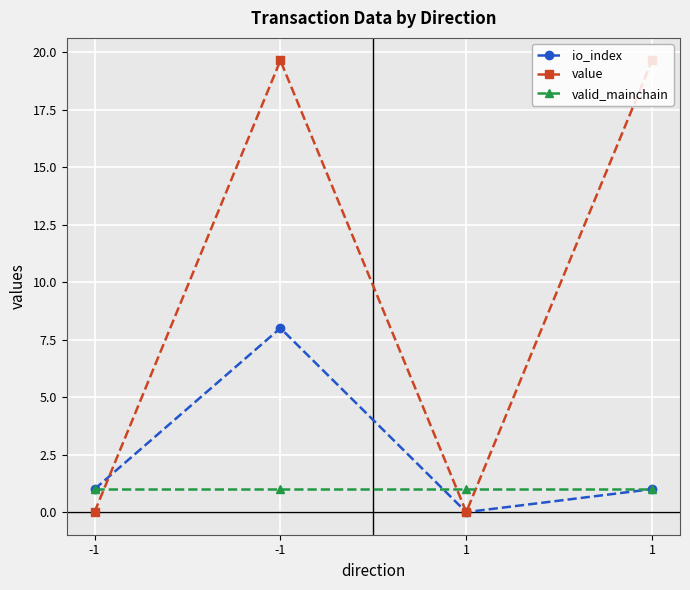

How many lines are shown in the chart?

3